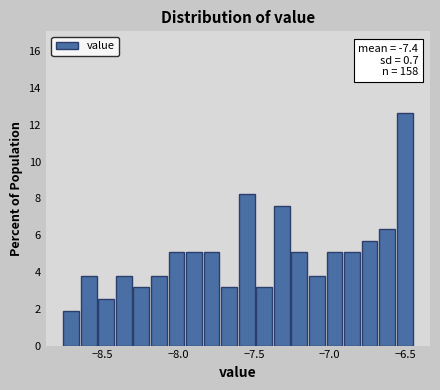

Around what value on the x-axis is the tallest bar? Give the approximate position of its centre, as read against the axis.

-6.50